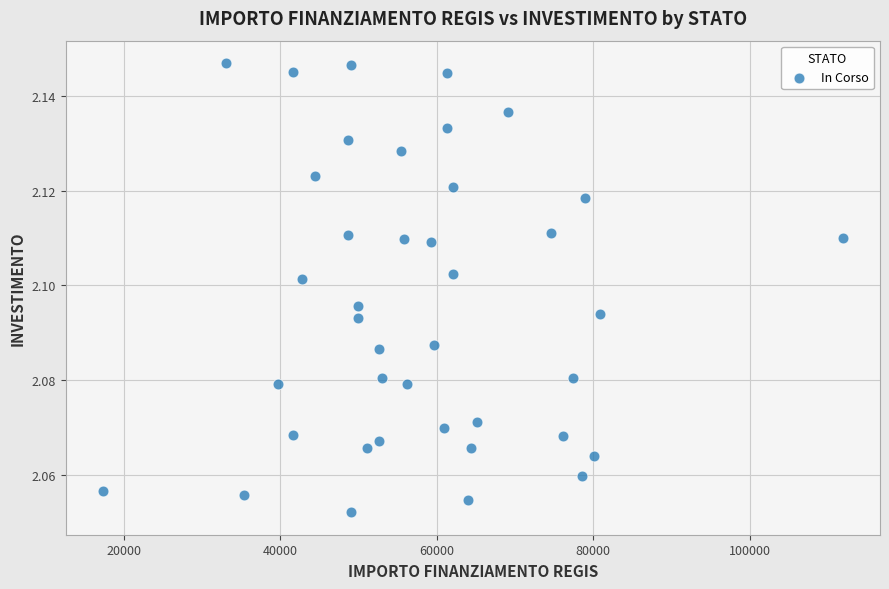

What is the range of X values (max minus min)?

94665.7